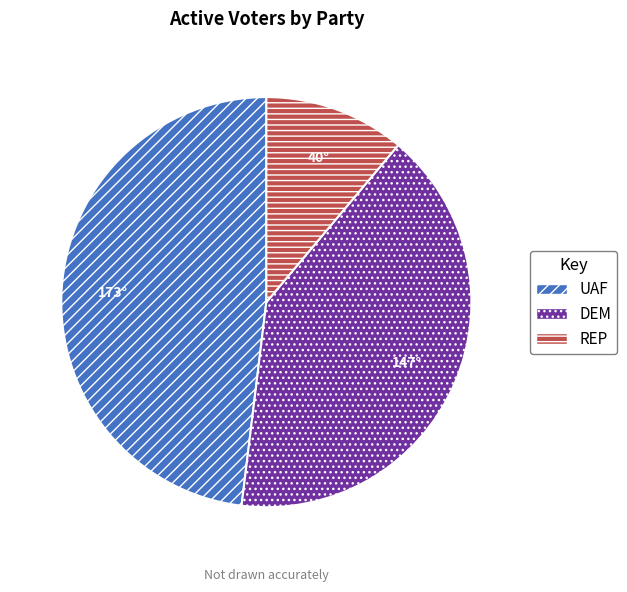

Which has a higher value, REP or DEM?

DEM